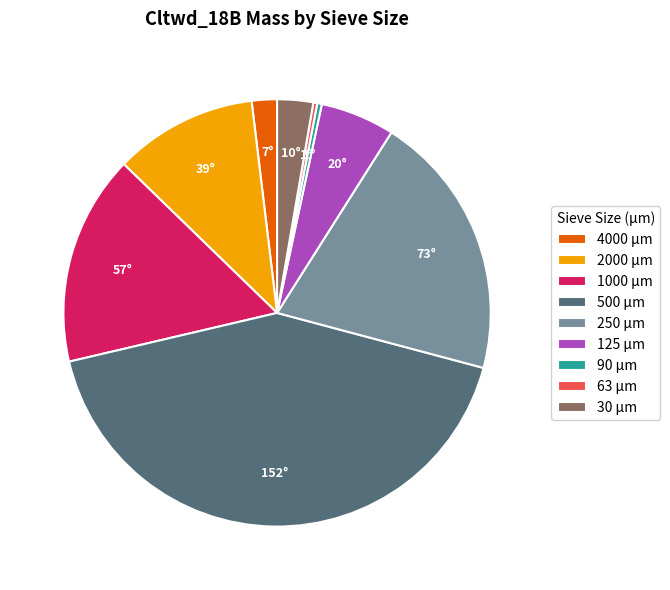

Do 250 µm and 2000 µm together represent more than half of the pie?

No